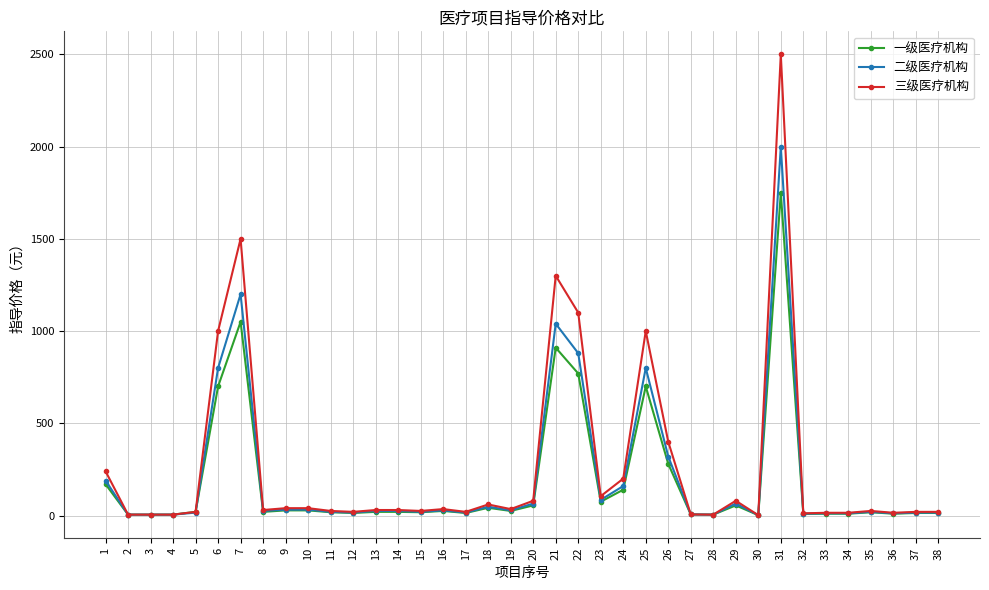

Does the chart have visible grid lines?

Yes